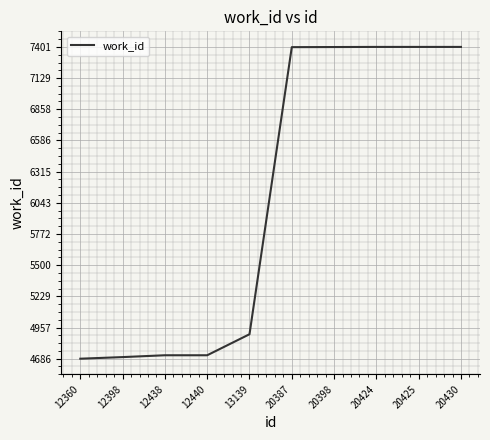

Does the chart display data point markers on the line(s)?

No